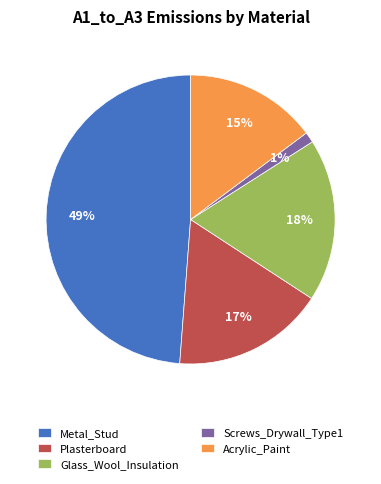

True or false: Glass_Wool_Insulation accounts for 18% of the total.

True